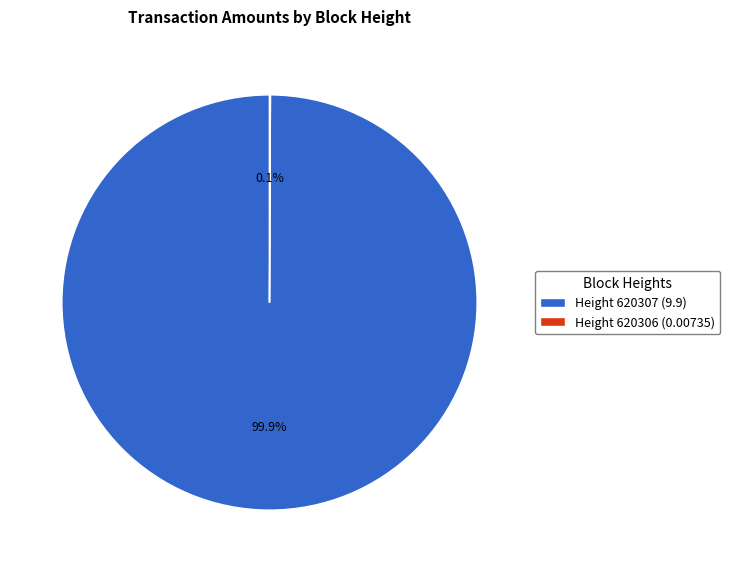

How much of the chart is everything except Height 620307 (9.9)?

0.1%